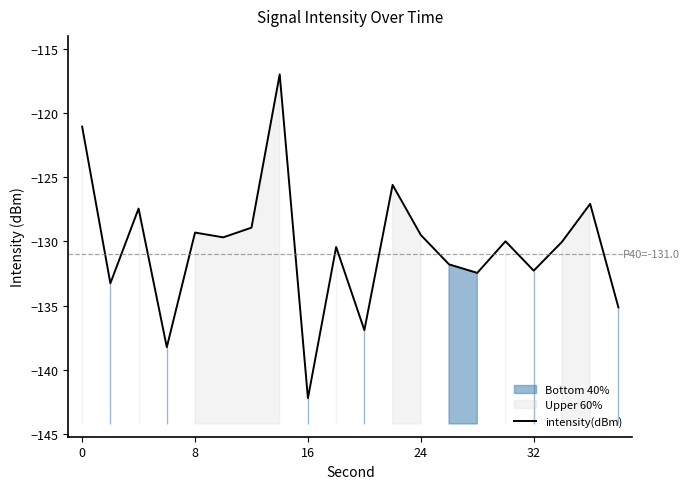

What is the value of the 4th point from the left?

-138.2